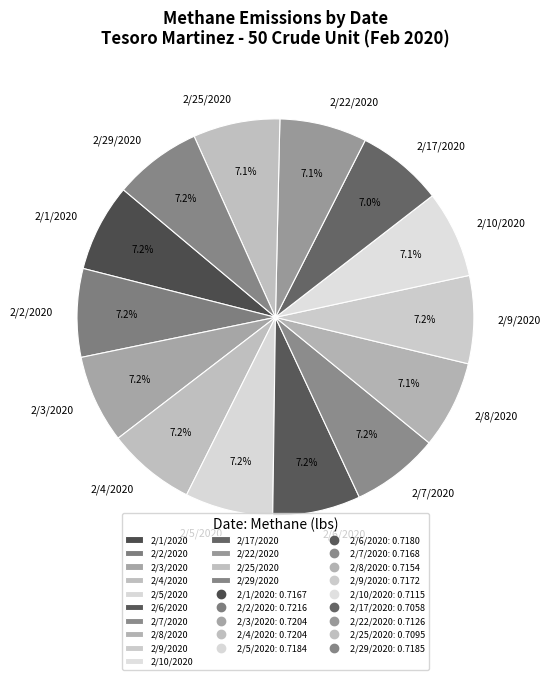

What portion of the pie excludes 2/22/2020?

92.9%